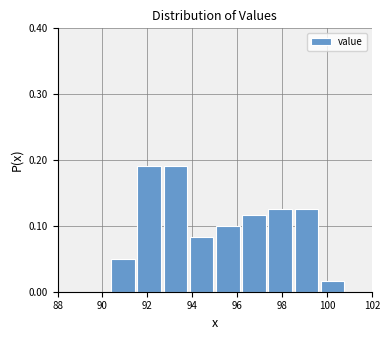

What is the height of the bar covering 97.4 to 98.6 on the x-axis? Neither the bar edges nor the heights are printed on the chart, so give them approximately, as read against the axes.

0.13